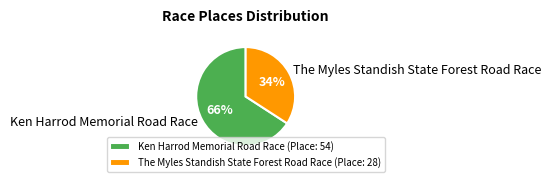

To the nearest percent, what percentage of the pie is Ken Harrod Memorial Road Race?

66%